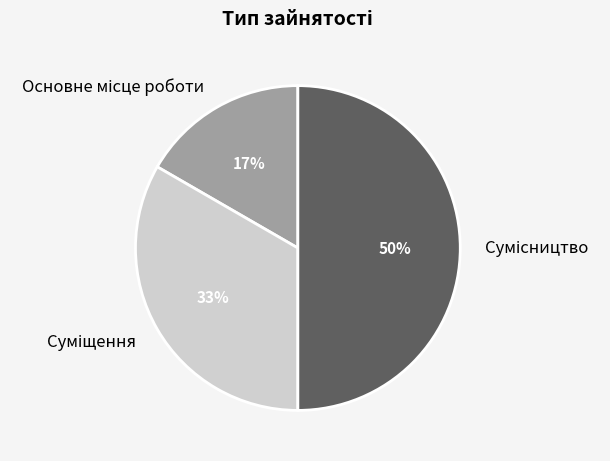

To the nearest percent, what is the average slice percentage?

33%